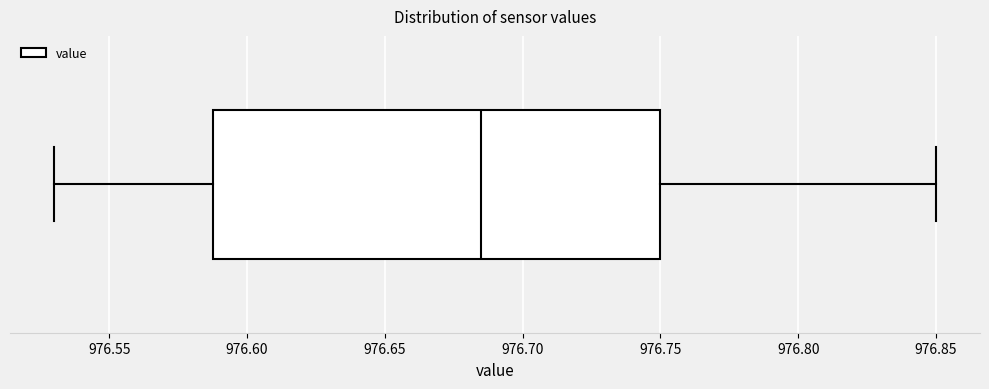

Read this box plot against the x-axis: the position of the median line, the range covered by the box, and the ends of both whiskers. The values are not printed on the chart, so give them approximately, as read against the axis.

median 976.685, box 976.590 to 976.750, whiskers 976.530 to 976.850